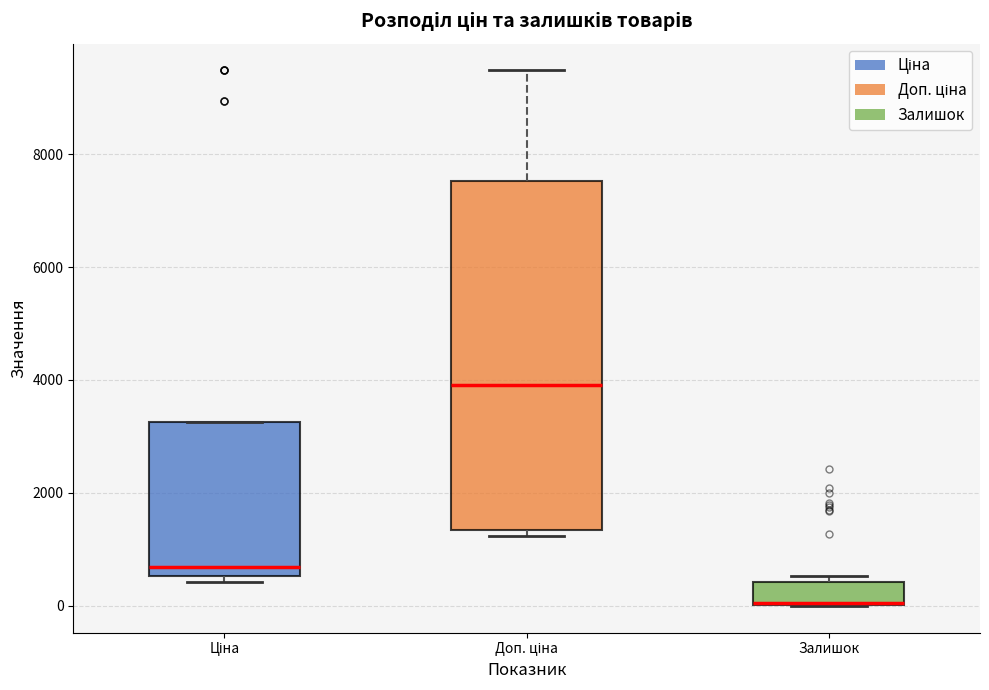

Reading left to right, transcribe this box plot: for each box, give where its median line is, the range the box spans, and where its two whiskers end, as read against the y-axis. The values are not printed on the chart, so give them approximately, as read against the axis.

Ціна: median 600 (just above the box's lower edge), box 600 to 3200, whiskers 400 to 3200
Доп. ціна: median 4000, box 1400 to 7600, whiskers 1200 to 9400
Залишок: median 0 (drawn on the box's lower edge), box 0 to 400, whiskers 0 to 600